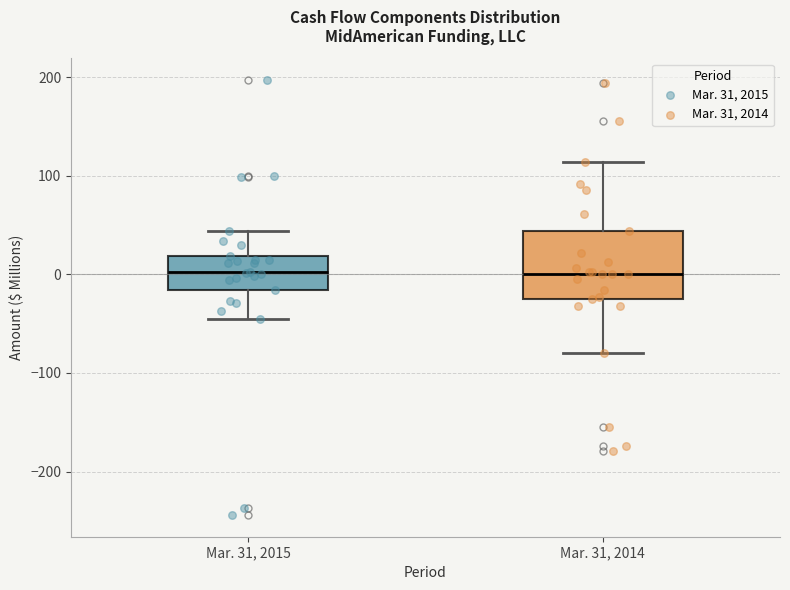

Which box is the tallest, from its lower edge to its upper edge?

Mar. 31, 2014